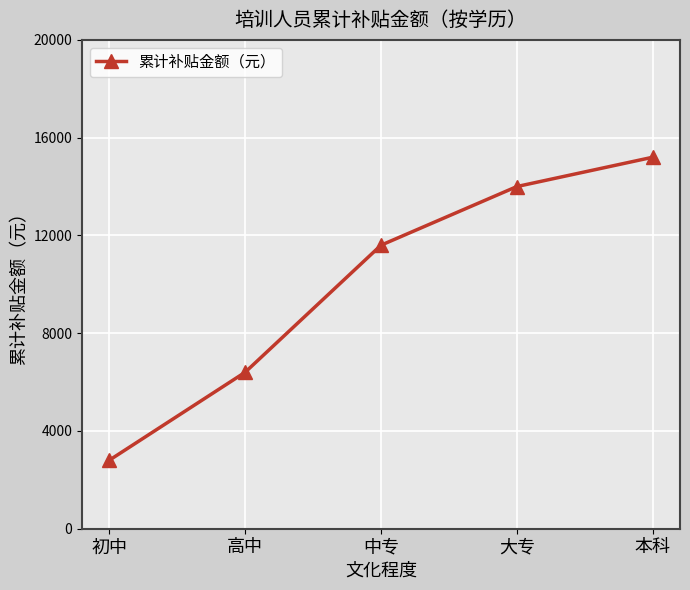

List the labels in order of value, smallest first.

初中, 高中, 中专, 大专, 本科